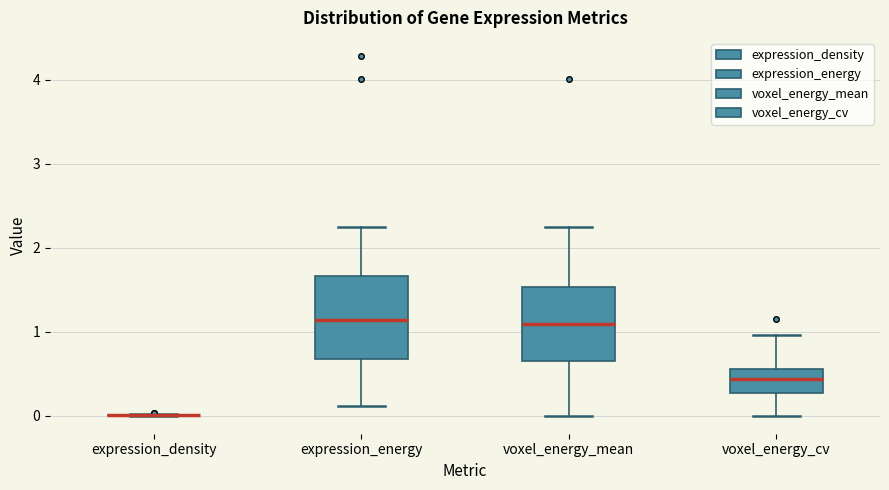

Reading left to right, transcribe this box plot: for each box, give where its median line is, the range the box spans, and where its two whiskers end, as read against the y-axis. The values are not printed on the chart, so give them approximately, as read against the axis.

expression_density: box collapsed to a line at 0.0, whiskers 0.0 to 0.0
expression_energy: median 1.1, box 0.7 to 1.7, whiskers 0.1 to 2.2
voxel_energy_mean: median 1.1, box 0.7 to 1.5, whiskers 0.0 to 2.2
voxel_energy_cv: median 0.4, box 0.3 to 0.6, whiskers 0.0 to 1.0